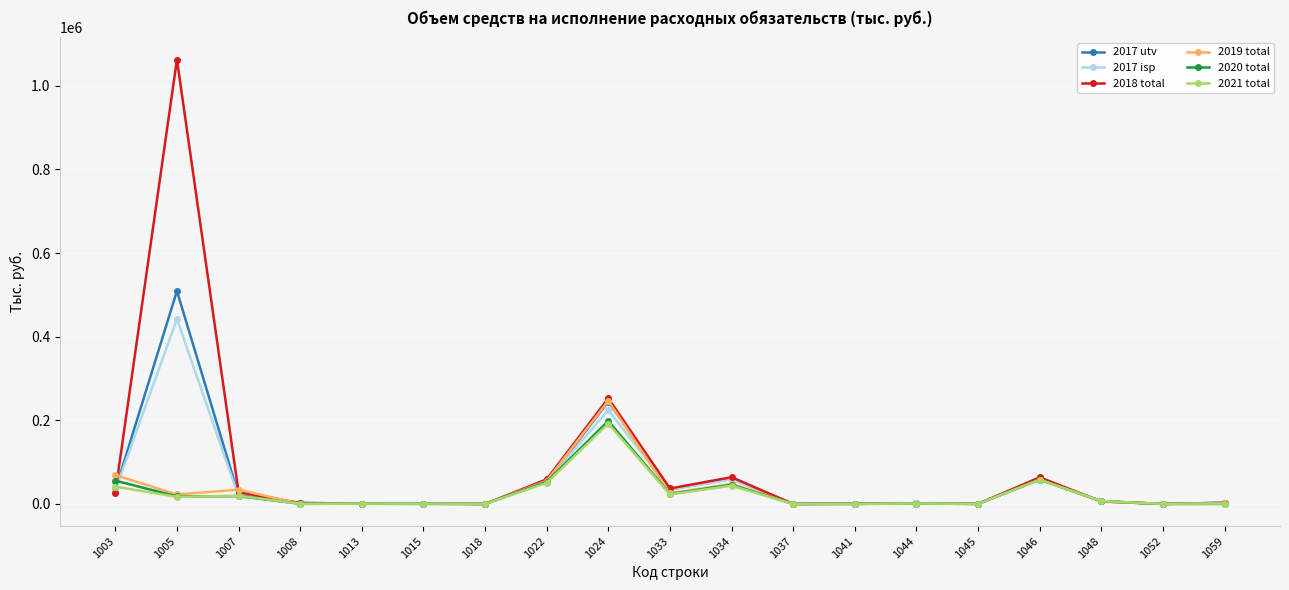

In 2017 isp, how many points are higher than both neighbors (excluding endpoints)?

5